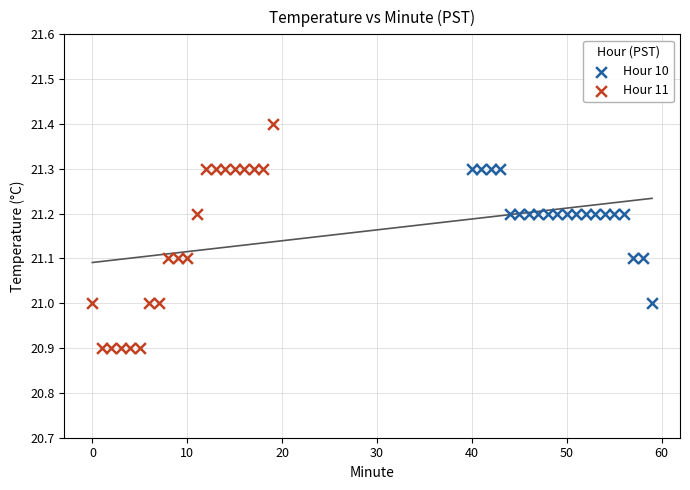

Which series has the widest spread of Y values?

Hour 11